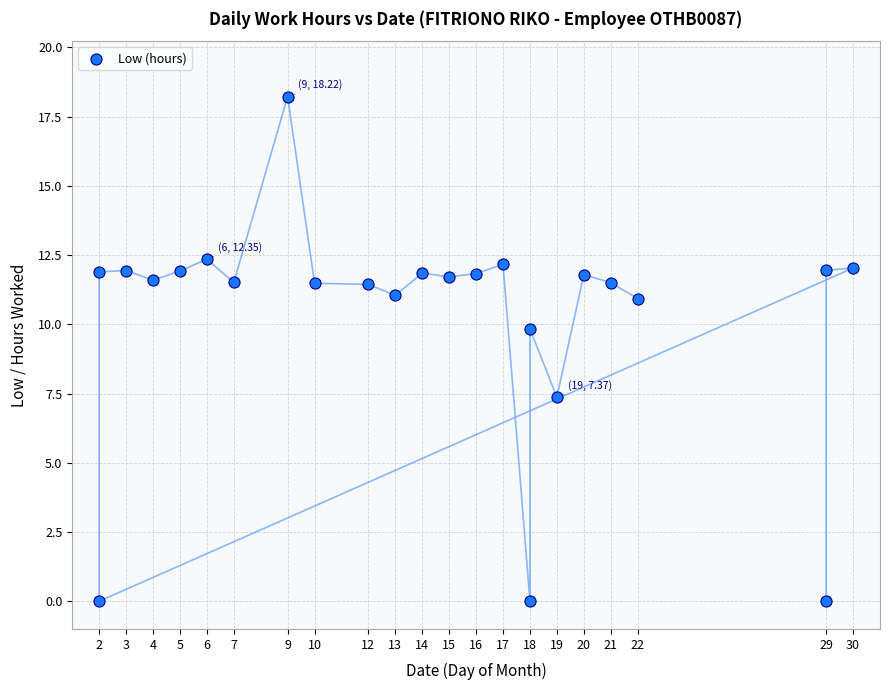

What is the range of Y values (max minus min)?

18.2